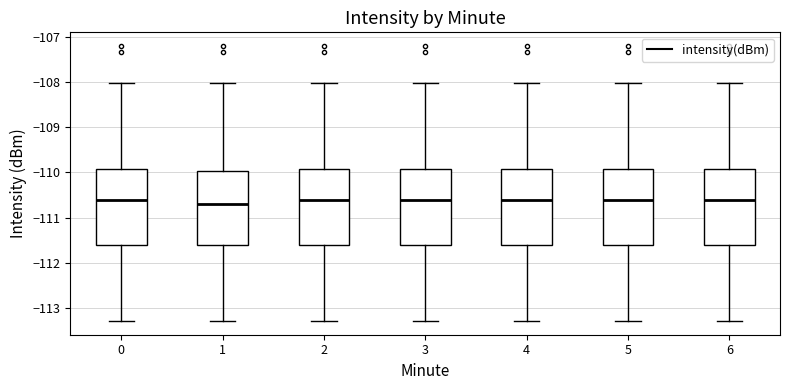

Reading left to right, transcribe this box plot: for each box, give where its median line is, the range the box spans, and where its two whiskers end, as read against the y-axis. The values are not printed on the chart, so give them approximately, as read against the axis.

0: median -110.6, box -111.6 to -109.9, whiskers -113.3 to -108.0
1: median -110.7, box -111.6 to -110.0, whiskers -113.3 to -108.0
2: median -110.6, box -111.6 to -109.9, whiskers -113.3 to -108.0
3: median -110.6, box -111.6 to -109.9, whiskers -113.3 to -108.0
4: median -110.6, box -111.6 to -109.9, whiskers -113.3 to -108.0
5: median -110.6, box -111.6 to -109.9, whiskers -113.3 to -108.0
6: median -110.6, box -111.6 to -109.9, whiskers -113.3 to -108.0